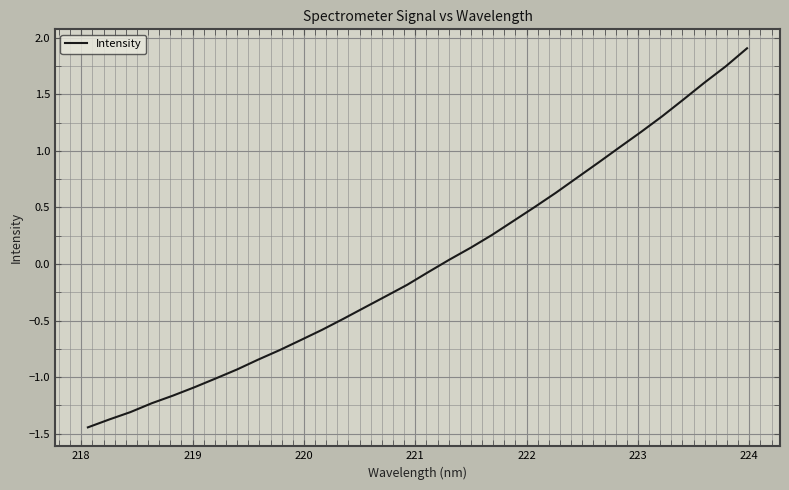

What is the difference between the maximum and minimum values?

3.4